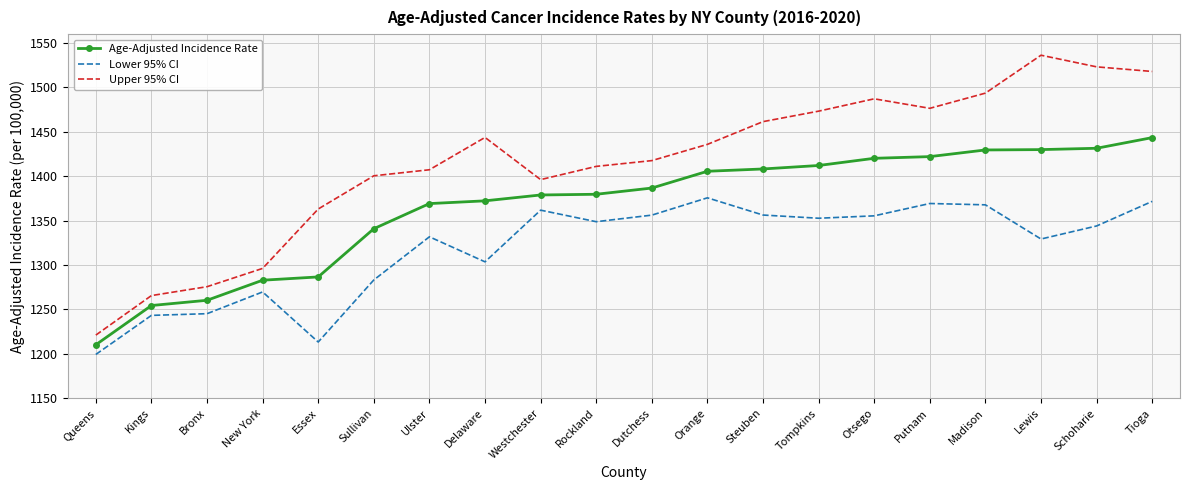

What is the difference between the maximum and second lowest values in the Age-Adjusted Incidence Rate series?

189.1